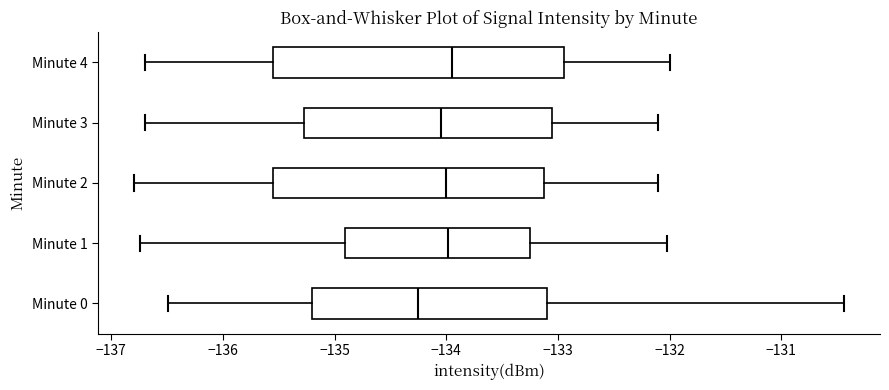

Where is the right edge of the box for Minute 4 on the x-axis? The values are not printed on the chart, so give them approximately, as read against the axis.

-132.9